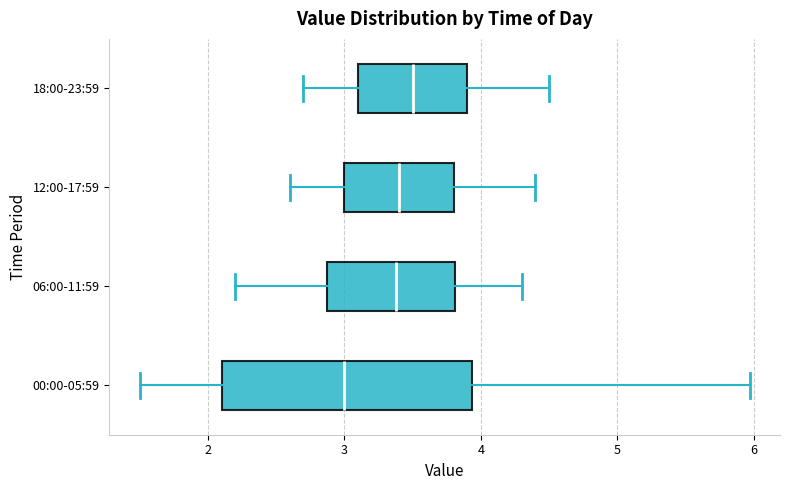

Reading bottom to top, transcribe this box plot: for each box, give where its median line is, the range the box spans, and where its two whiskers end, as read against the x-axis. The values are not printed on the chart, so give them approximately, as read against the axis.

00:00-05:59: median 3.0, box 2.1 to 3.9, whiskers 1.5 to 6.0
06:00-11:59: median 3.4, box 2.9 to 3.8, whiskers 2.2 to 4.3
12:00-17:59: median 3.4, box 3.0 to 3.8, whiskers 2.6 to 4.4
18:00-23:59: median 3.5, box 3.1 to 3.9, whiskers 2.7 to 4.5